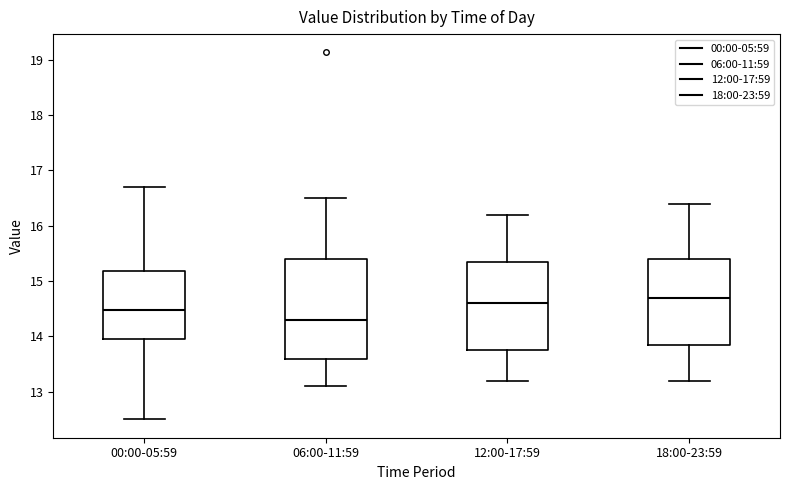

Reading left to right, read every box against the y-axis: the position of its median line, the range the box covers, and the ends of its whiskers. The values are not printed on the chart, so give them approximately, as read against the axis.

00:00-05:59: median 14.5, box 14.0 to 15.2, whiskers 12.5 to 16.7
06:00-11:59: median 14.3, box 13.6 to 15.4, whiskers 13.1 to 16.5
12:00-17:59: median 14.6, box 13.8 to 15.4, whiskers 13.2 to 16.2
18:00-23:59: median 14.7, box 13.9 to 15.4, whiskers 13.2 to 16.4